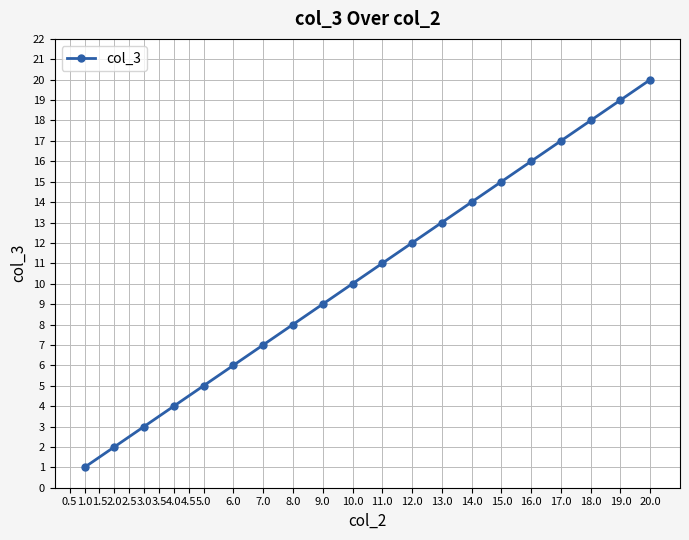

What is the maximum value shown in the chart?

20